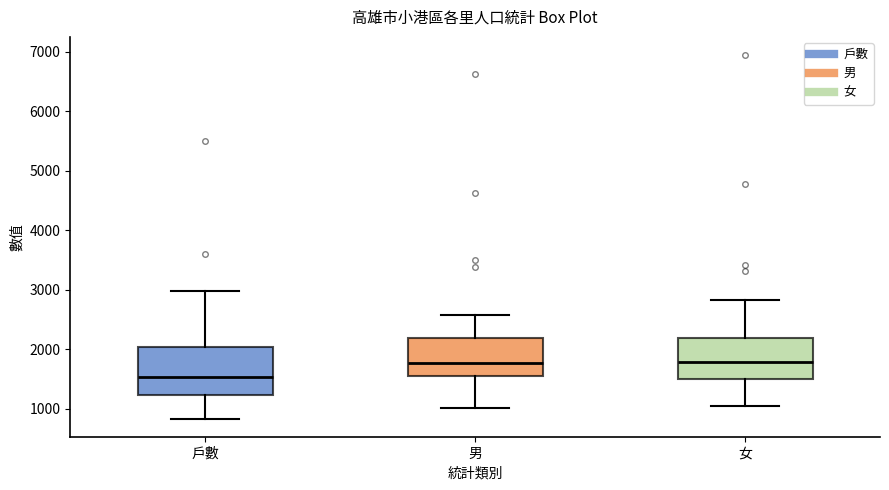

Comparing the boxes themselves (not the whiskers), which one is the tallest?

戶數